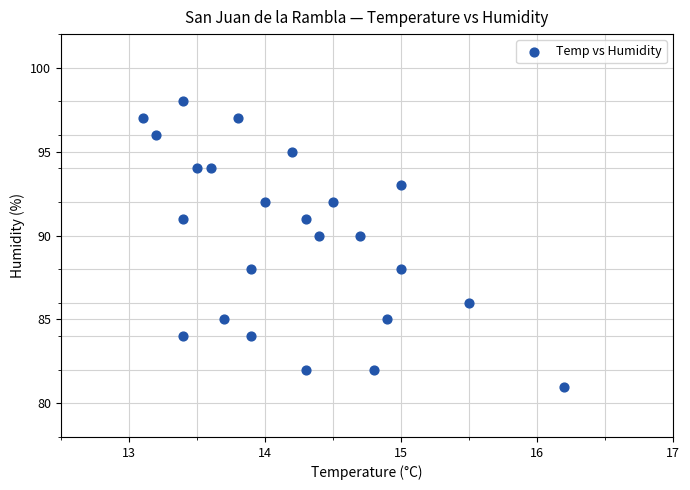

What is the range of Y values (max minus min)?

17